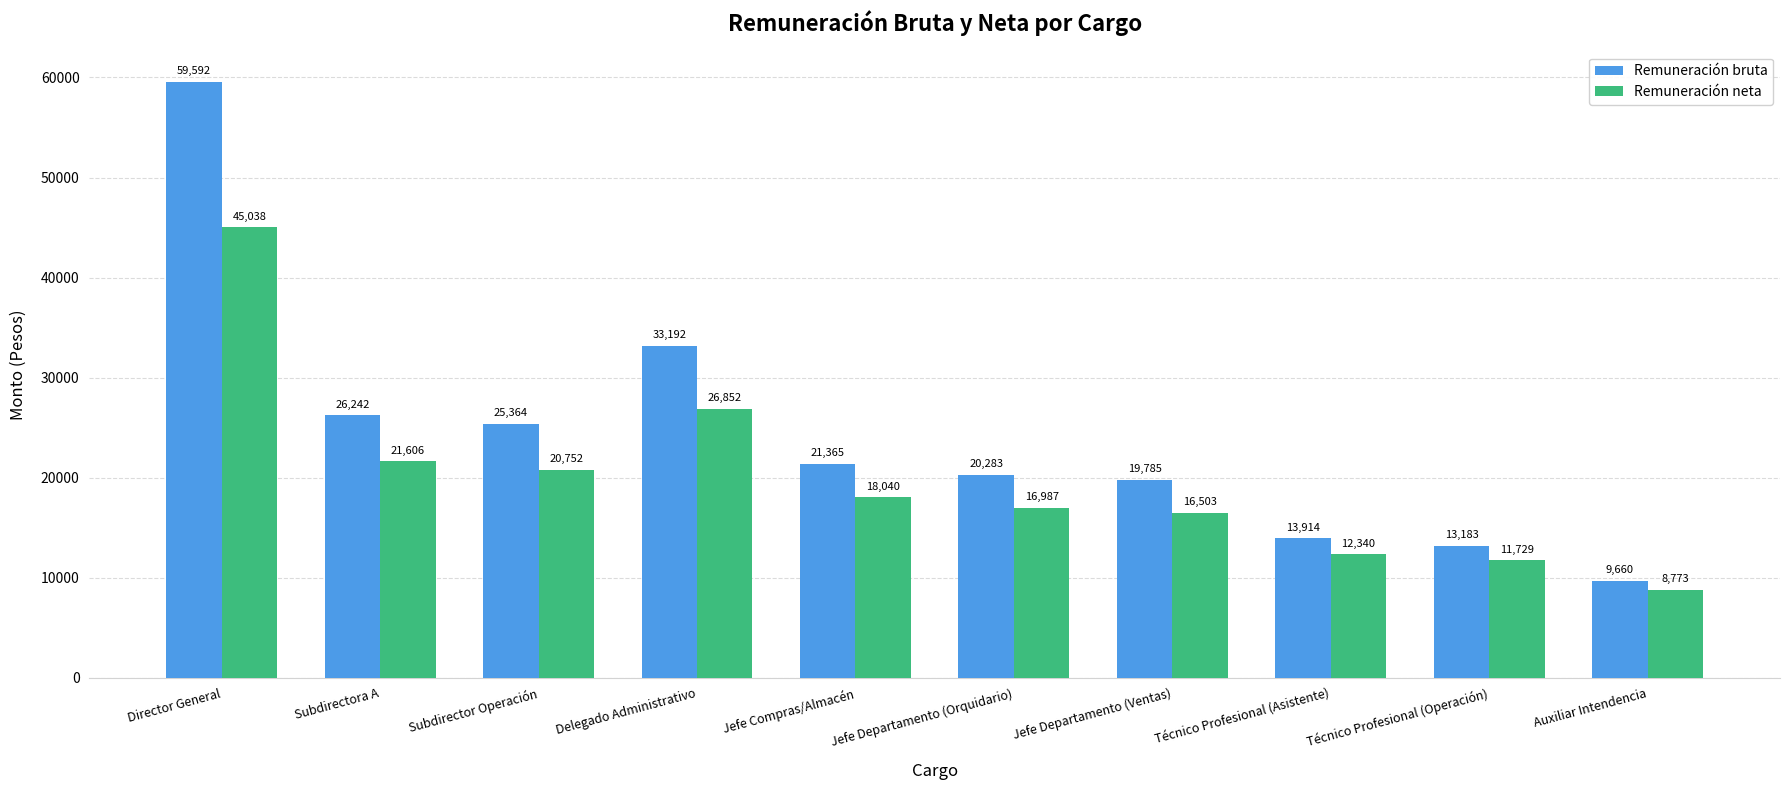

How many values in the Remuneración neta series are below 18039?

5